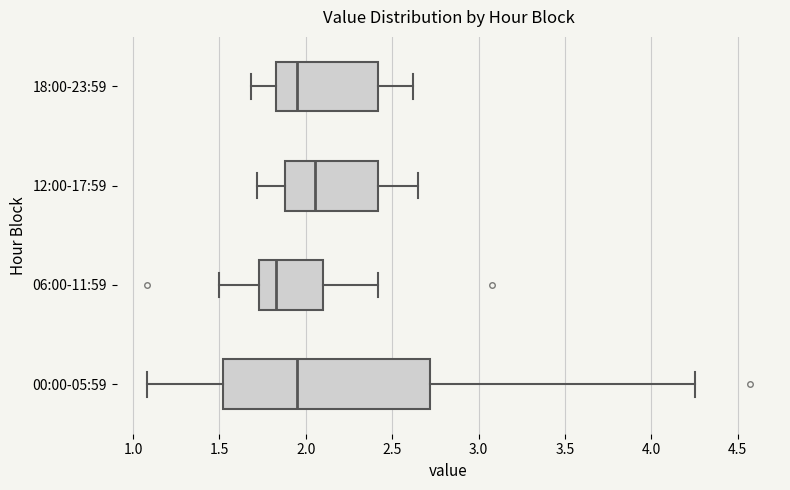

Reading bottom to top, transcribe this box plot: for each box, give where its median line is, the range the box spans, and where its two whiskers end, as read against the x-axis. The values are not printed on the chart, so give them approximately, as read against the axis.

00:00-05:59: median 1.95, box 1.50 to 2.70, whiskers 1.10 to 4.25
06:00-11:59: median 1.85, box 1.75 to 2.10, whiskers 1.50 to 2.40
12:00-17:59: median 2.05, box 1.90 to 2.40, whiskers 1.70 to 2.65
18:00-23:59: median 1.95, box 1.85 to 2.40, whiskers 1.70 to 2.60